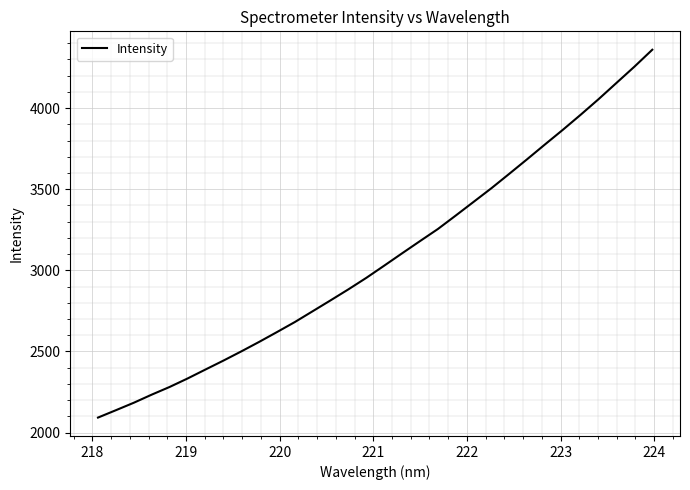

What is the difference between the maximum and minimum values?

2267.4